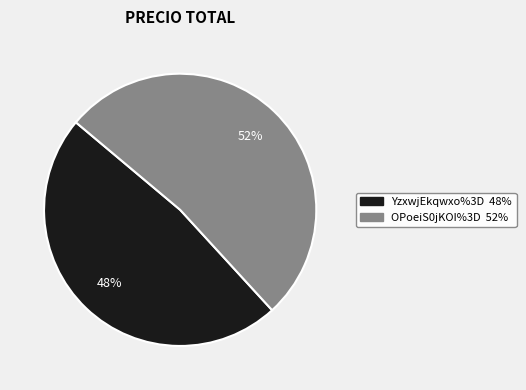

How many segments does this pie chart have?

2